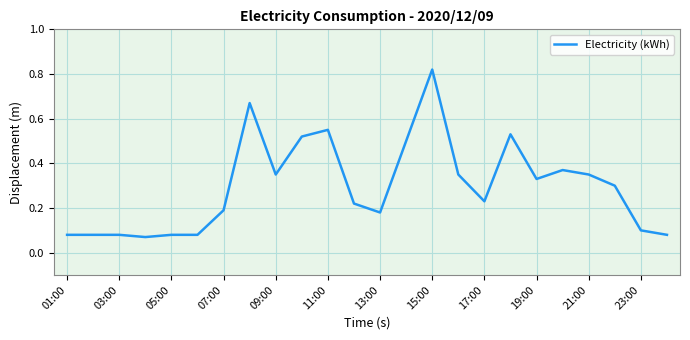

How many points are higher than both their immediate neighbors (excluding endpoints)?

5